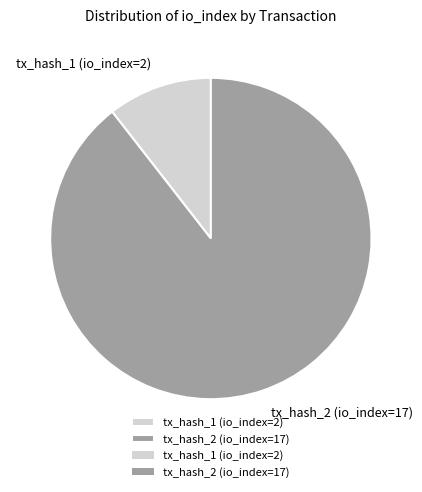

What is the largest slice in the pie chart?

tx_hash_2 (io_index=17)